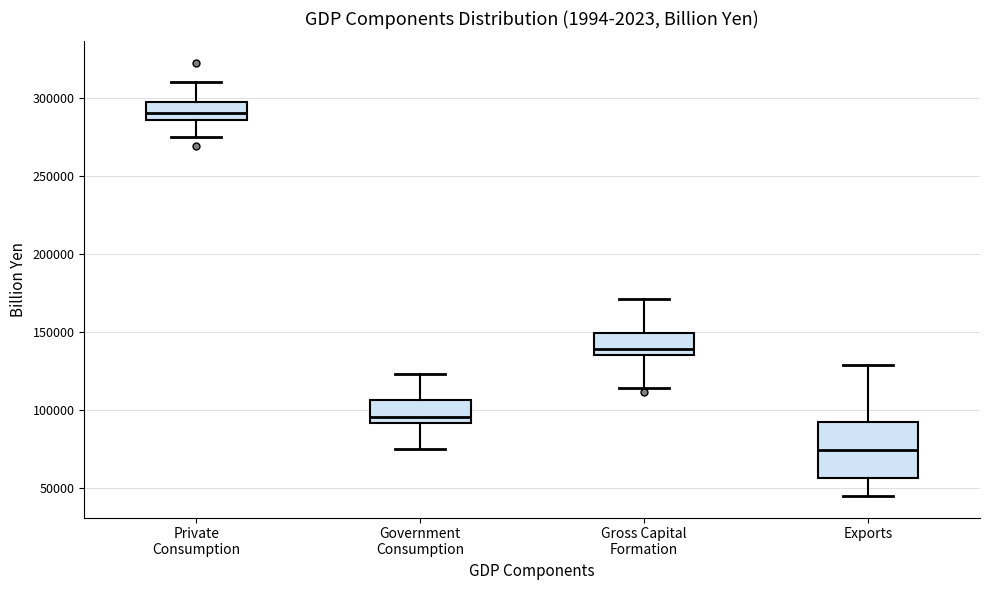

Where does the upper whisker of the box for Exports end on the y-axis? The values are not printed on the chart, so give them approximately, as read against the axis.

130000